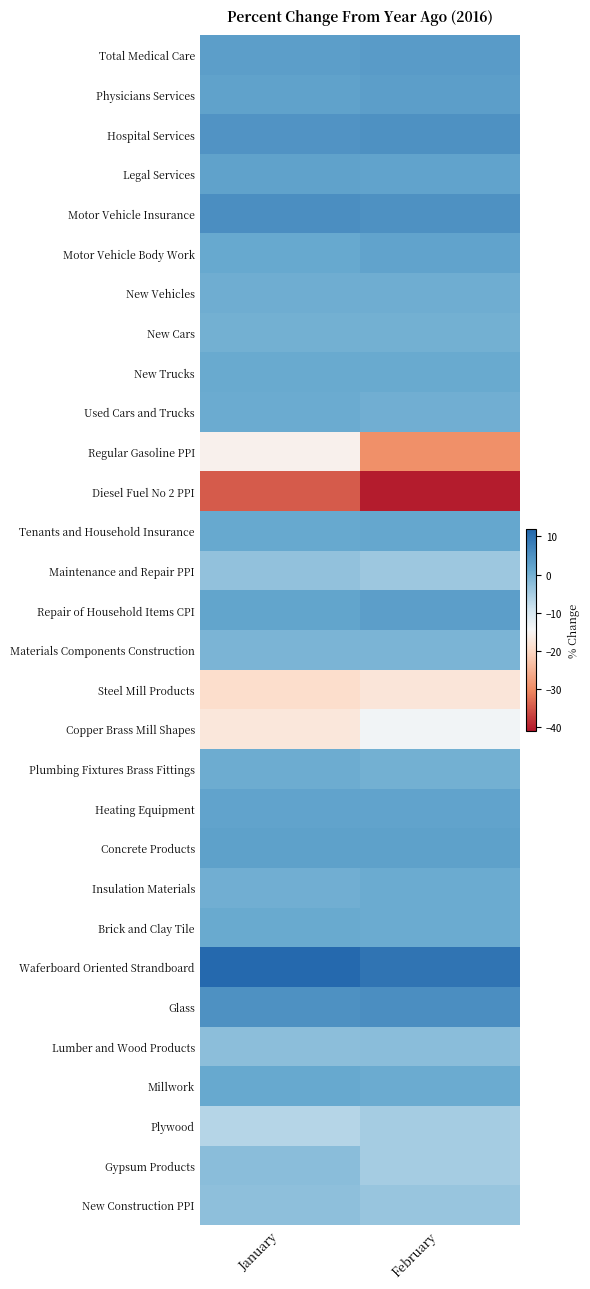

Reading left to right, what are all the values shown in this chart?

Total Medical Care: January=3.0	February=3.5
Physicians Services: January=2.3	February=3.0
Hospital Services: January=4.6	February=5.1
Legal Services: January=2.3	February=2.2
Motor Vehicle Insurance: January=5.4	February=5.1
Motor Vehicle Body Work: January=1.4	February=2.1
New Vehicles: January=0.6	February=0.6
New Cars: January=0.0	February=0.0
New Trucks: January=1.1	February=1.1
Used Cars and Trucks: January=0.9	February=0.4
Regular Gasoline PPI: January=-15.7	February=-29.5
Diesel Fuel No 2 PPI: January=-34.6	February=-40.5
Tenants and Household Insurance: January=1.4	February=1.6
Maintenance and Repair PPI: January=-3.0	February=-4.1
Repair of Household Items CPI: January=1.9	February=2.9
Materials Components Construction: January=-0.7	February=-0.8
Steel Mill Products: January=-19.2	February=-17.7
Copper Brass Mill Shapes: January=-17.6	February=-13.7
Plumbing Fixtures Brass Fittings: January=0.8	February=0.0
Heating Equipment: January=2.2	February=2.1
Concrete Products: January=2.5	February=2.5
Insulation Materials: January=0.2	February=1.0
Brick and Clay Tile: January=1.1	February=1.0
Waferboard Oriented Strandboard: January=11.2	February=9.6
Glass: January=5.0	February=5.4
Lumber and Wood Products: January=-2.4	February=-2.1
Millwork: January=1.4	February=1.0
Plywood: January=-6.5	February=-4.9
Gypsum Products: January=-2.2	February=-4.9
New Construction PPI: January=-2.5	February=-3.6